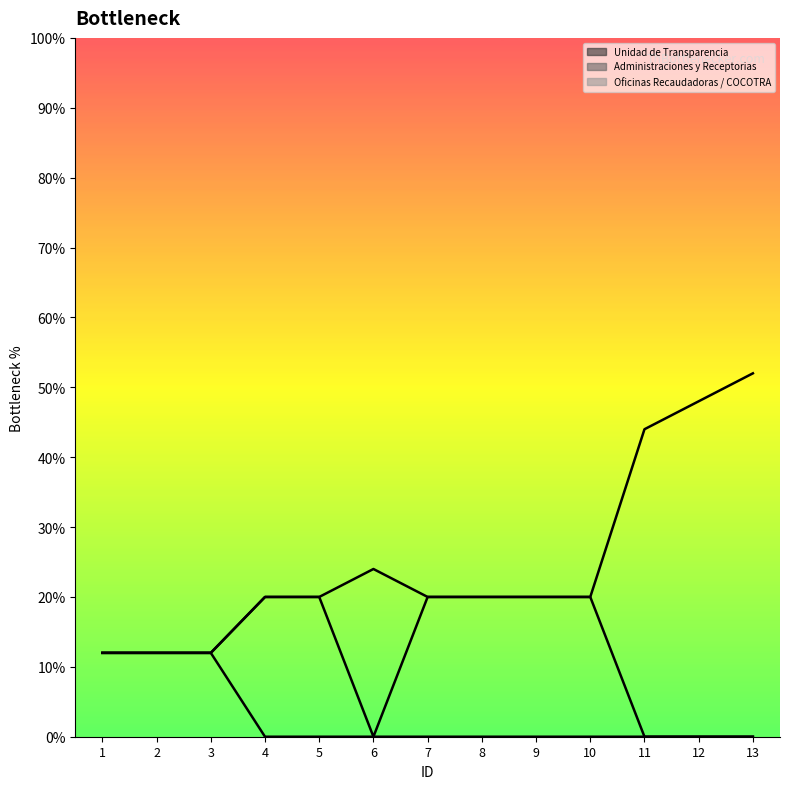

How many times do Administraciones y Receptorias and Unidad de Transparencia cross each other?

1